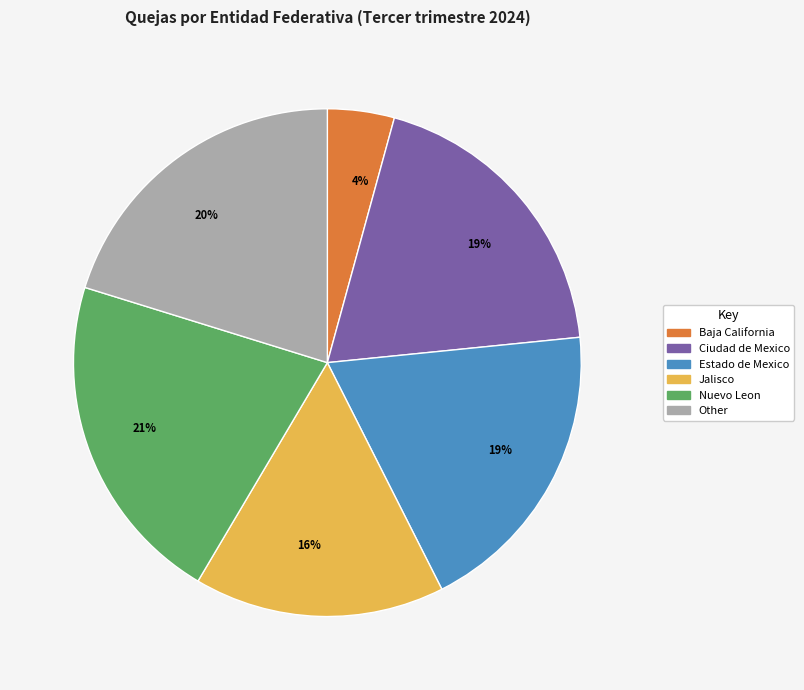

Between Baja California and Other, which is larger?

Other